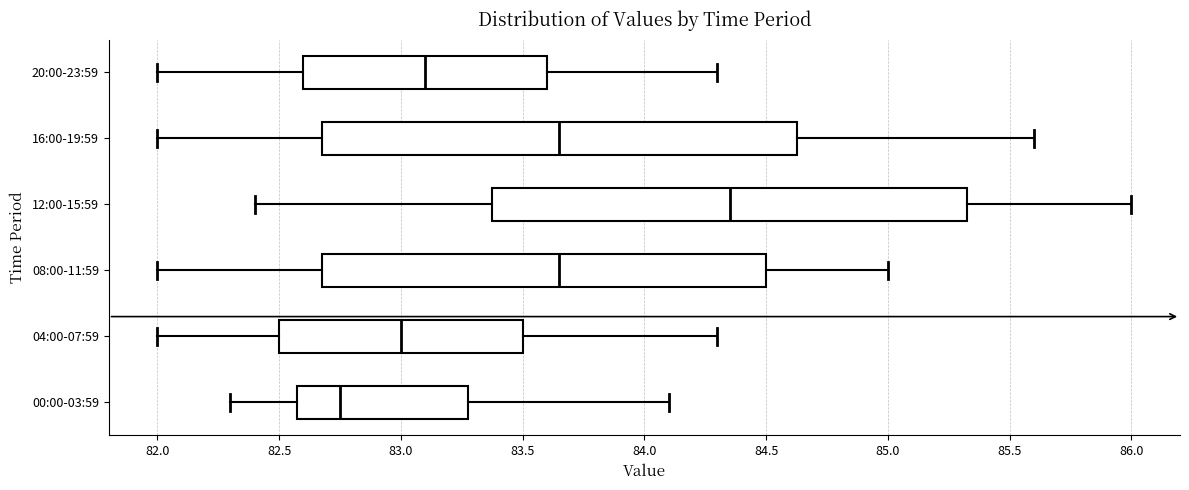

Reading bottom to top, transcribe this box plot: for each box, give where its median line is, the range the box spans, and where its two whiskers end, as read against the x-axis. The values are not printed on the chart, so give them approximately, as read against the axis.

00:00-03:59: median 82.75, box 82.60 to 83.30, whiskers 82.30 to 84.10
04:00-07:59: median 83.00, box 82.50 to 83.50, whiskers 82.00 to 84.30
08:00-11:59: median 83.65, box 82.70 to 84.50, whiskers 82.00 to 85.00
12:00-15:59: median 84.35, box 83.40 to 85.35, whiskers 82.40 to 86.00
16:00-19:59: median 83.65, box 82.70 to 84.65, whiskers 82.00 to 85.60
20:00-23:59: median 83.10, box 82.60 to 83.60, whiskers 82.00 to 84.30